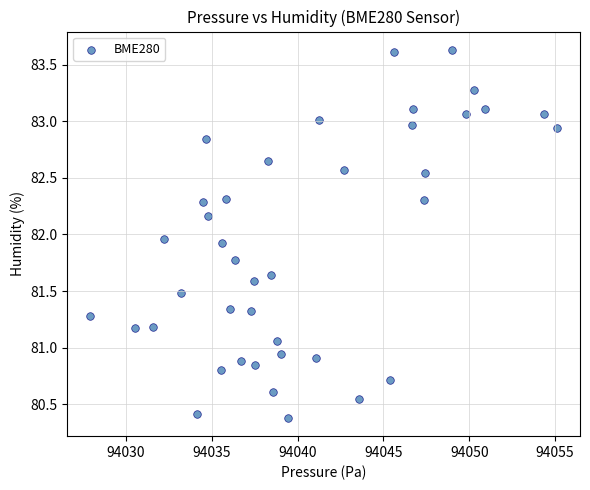

What is the range of X values (max minus min)?

27.1